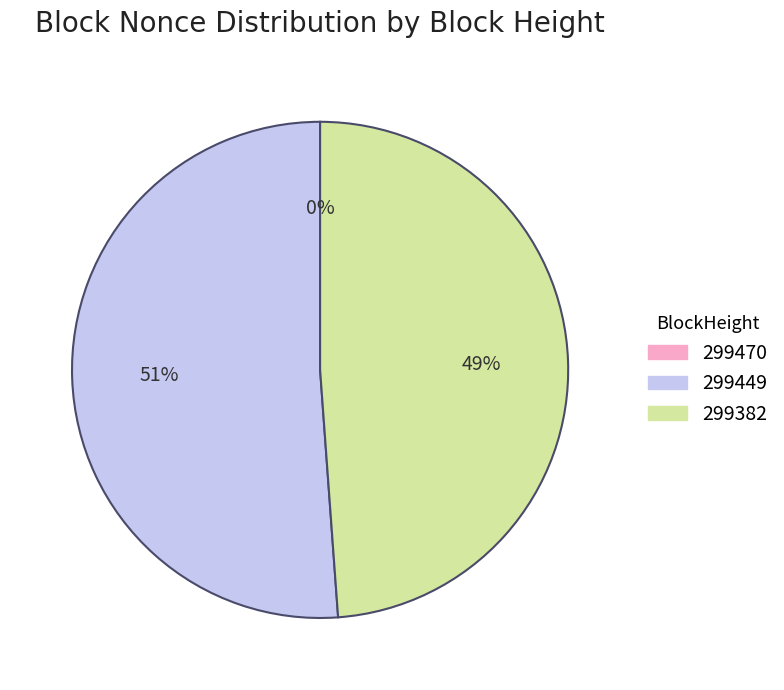

What is the majority slice?

299449